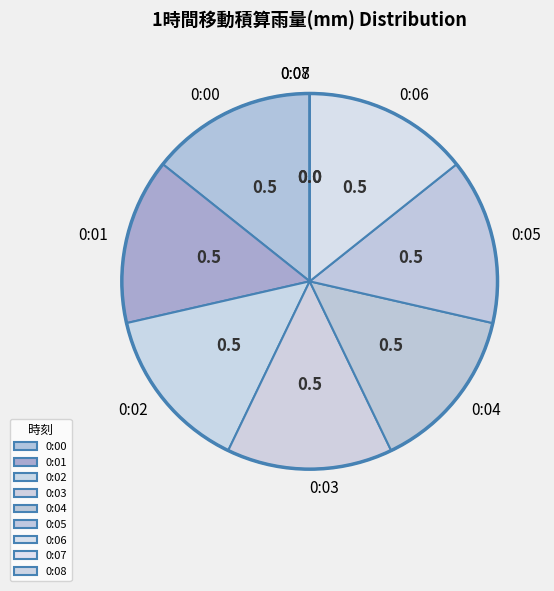

Is there any slice that represents more than half of the pie?

No